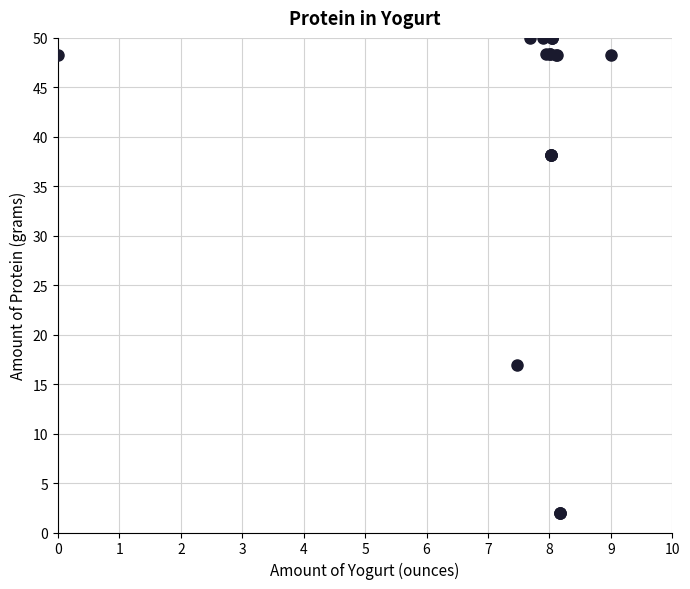

What Y value in the scatter plot is closest to 26?

17.0